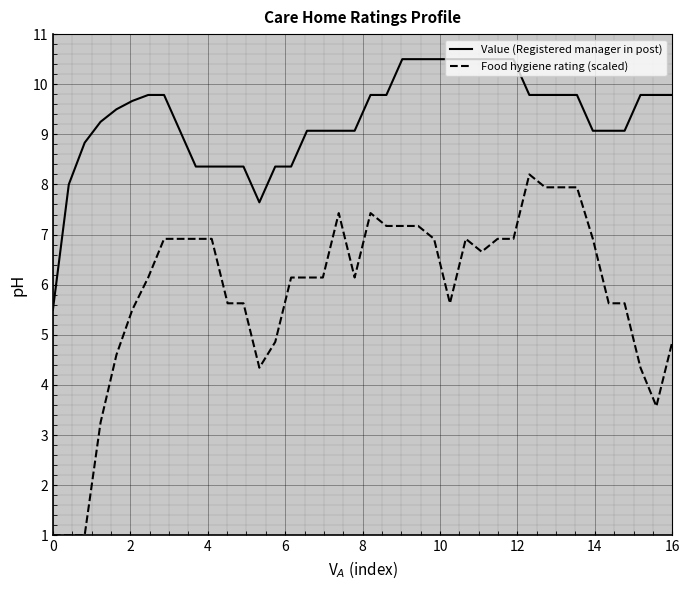

Which series has the widest spread of values?

Food hygiene rating (scaled)